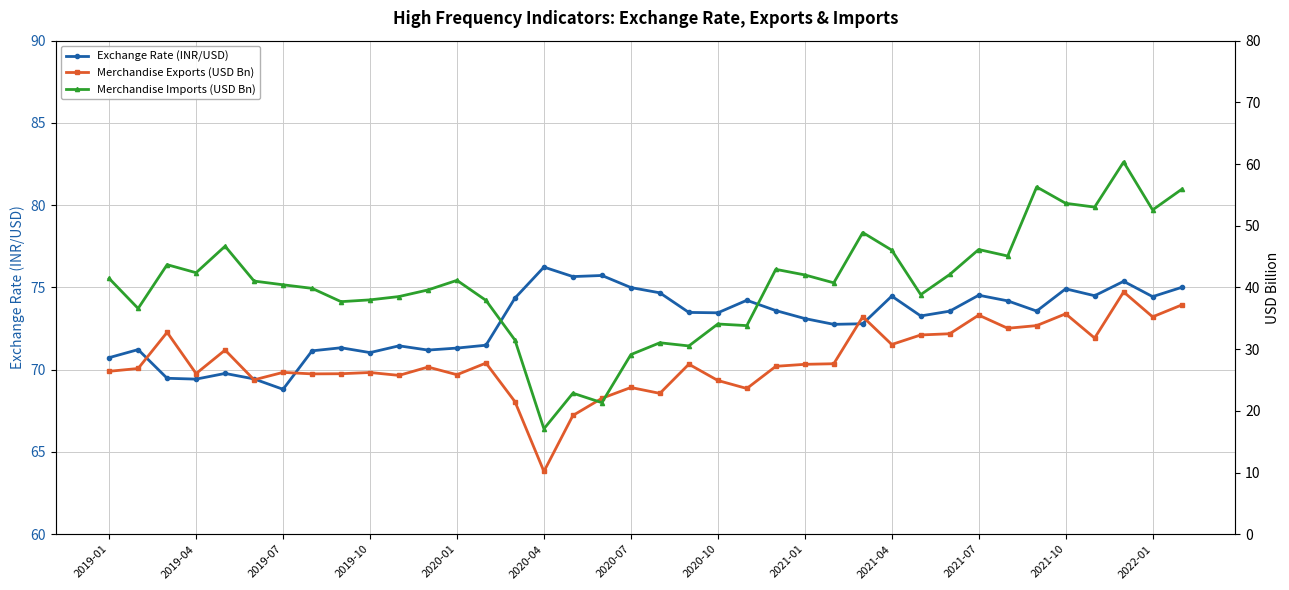

Reading right to left, what are all the values shown in this chart?

Exchange Rate (INR/USD): 75.0	74.4	75.4	74.5	74.9	73.6	74.2	74.5	73.6	73.3	74.5	72.8	72.8	73.1	73.6	74.2	73.5	73.5	74.7	75.0	75.7	75.7	76.2	74.4	71.5	71.3	71.2	71.5	71.0	71.3	71.1	68.8	69.4	69.8	69.4	69.5	71.2	70.7
Merchandise Exports (USD Bn): 37.2	35.2	39.3	31.8	35.7	33.8	33.4	35.5	32.5	32.3	30.8	35.3	27.6	27.5	27.2	23.6	24.9	27.6	22.8	23.8	22.0	19.2	10.2	21.5	27.7	25.9	27.1	25.7	26.2	26.0	26.0	26.2	25.0	29.8	26.0	32.7	26.9	26.4
Merchandise Imports (USD Bn): 55.9	52.6	60.3	53.0	53.6	56.3	45.1	46.1	42.1	38.8	46.0	48.9	40.7	42.0	42.9	33.8	34.1	30.5	31.0	29.1	21.3	22.9	17.1	31.5	37.9	41.1	39.6	38.5	38.0	37.7	39.9	40.4	41.0	46.7	42.4	43.7	36.6	41.5